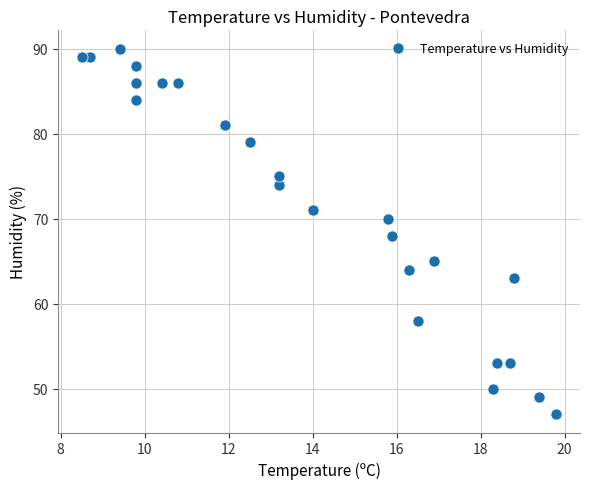

What is the range of Y values (max minus min)?

43